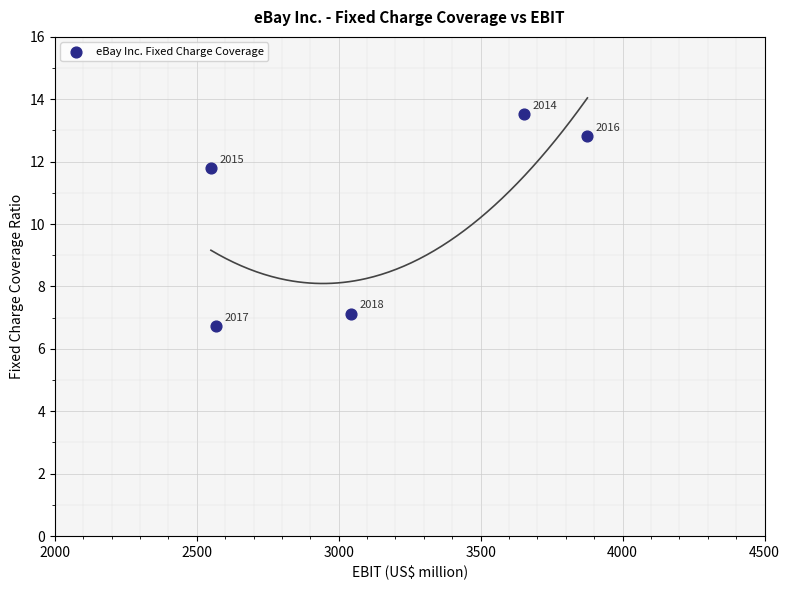

What Y value in the scatter plot is closest to 10?

11.8